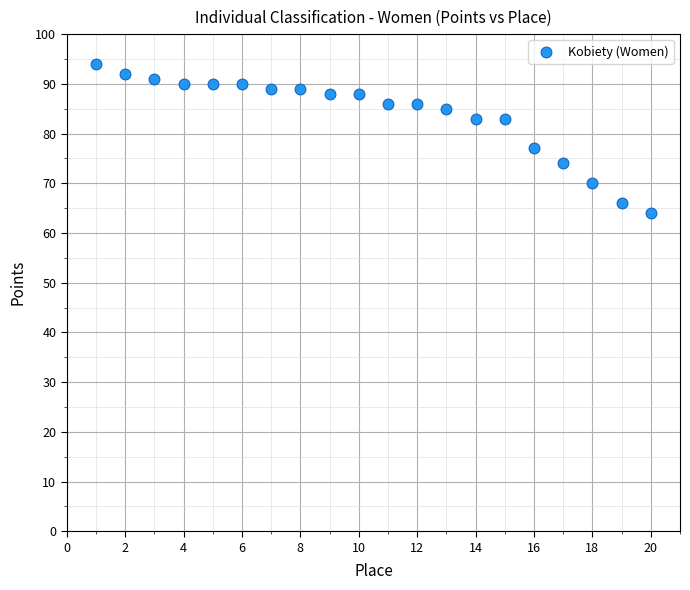

What is the range of Y values (max minus min)?

30